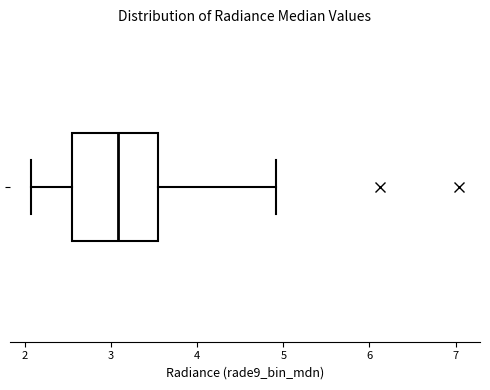

Read this box plot against the x-axis: the position of the median line, the range covered by the box, and the ends of both whiskers. The values are not printed on the chart, so give them approximately, as read against the axis.

median 3.1, box 2.5 to 3.5, whiskers 2.1 to 4.9